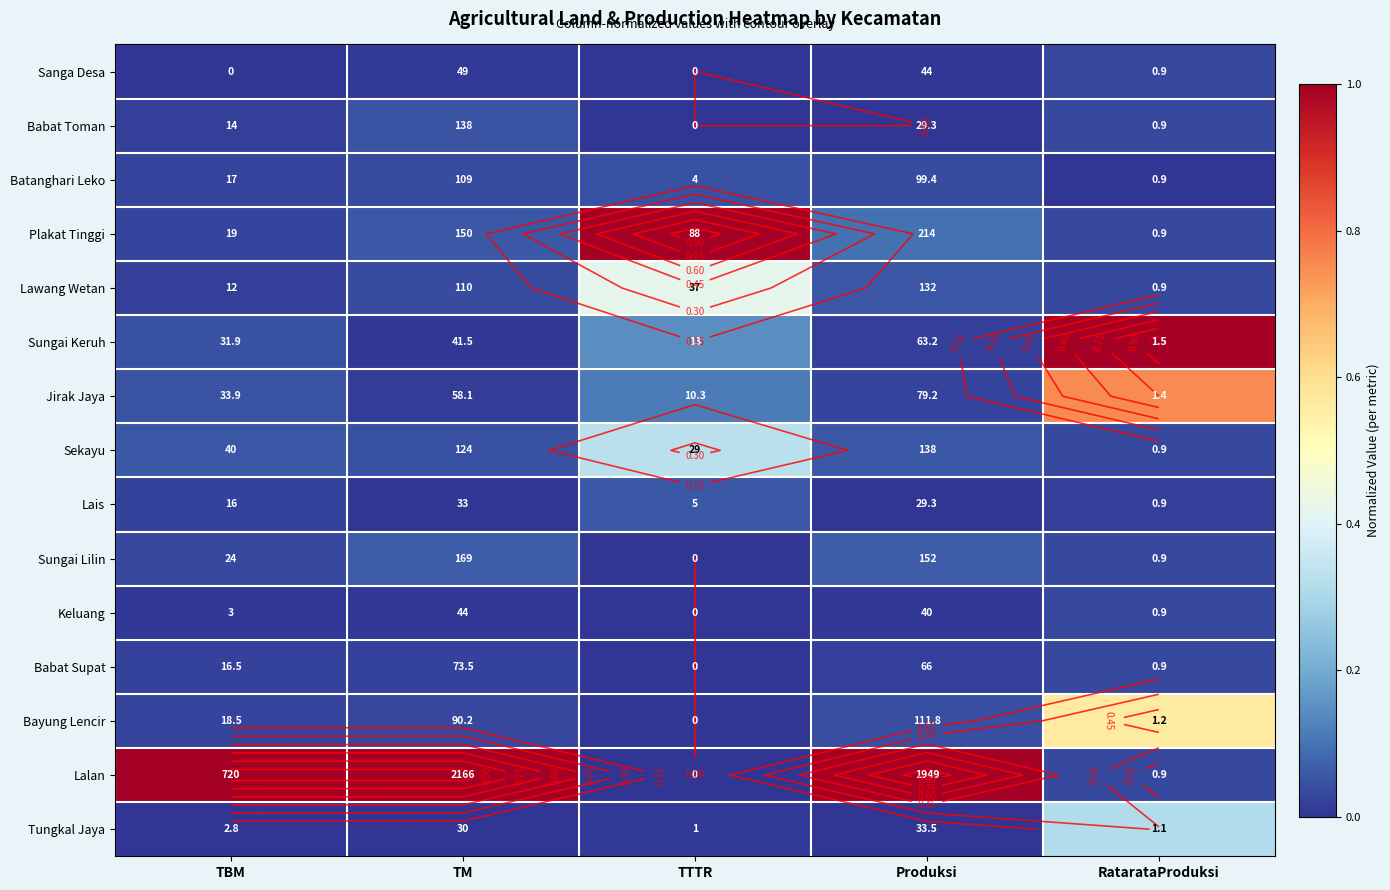

Is it true that Sanga Desa equals 0.0 at TTTR?

True